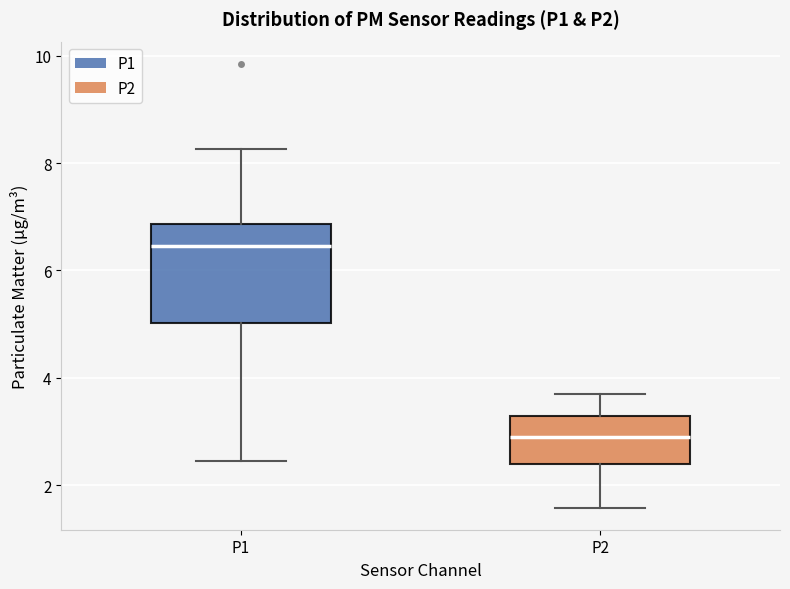

Reading left to right, transcribe this box plot: for each box, give where its median line is, the range the box spans, and where its two whiskers end, as read against the y-axis. The values are not printed on the chart, so give them approximately, as read against the axis.

P1: median 6.4, box 5.0 to 6.8, whiskers 2.4 to 8.2
P2: median 3.0, box 2.4 to 3.2, whiskers 1.6 to 3.8